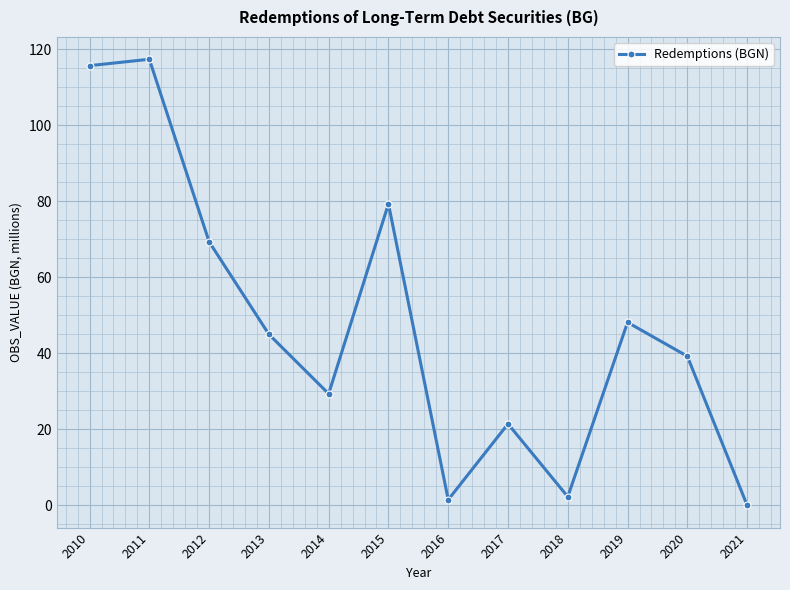

Which has a higher value, 2011 or 2020?

2011